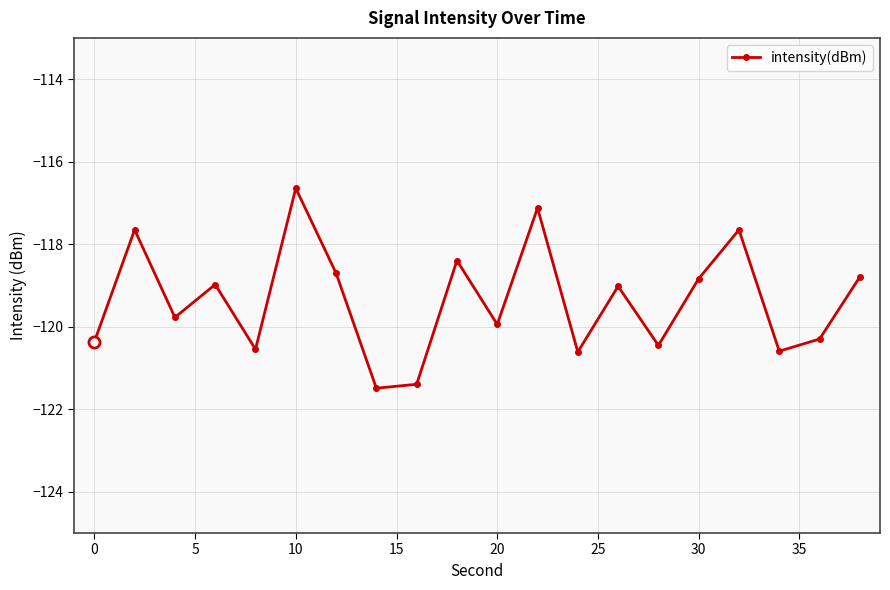

How many interior local valleys (lower than both neighbors) does the data have?

7